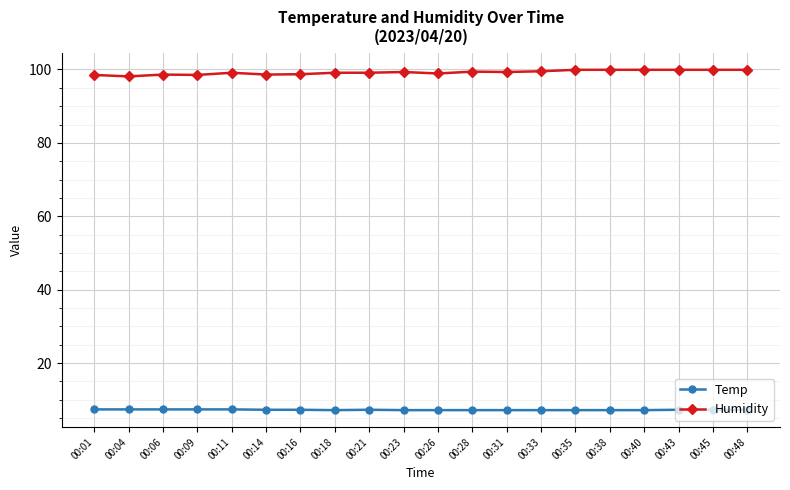

Read the Humidity value at 00:14.

98.6